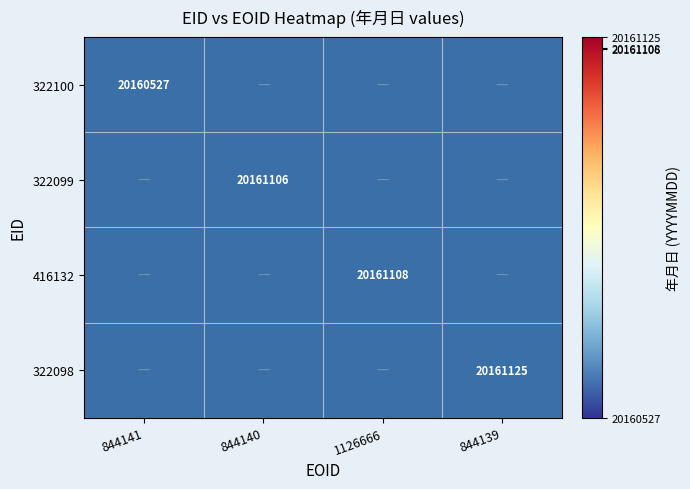

True or false: 322098 has a value of 20161125 at 844139.

True